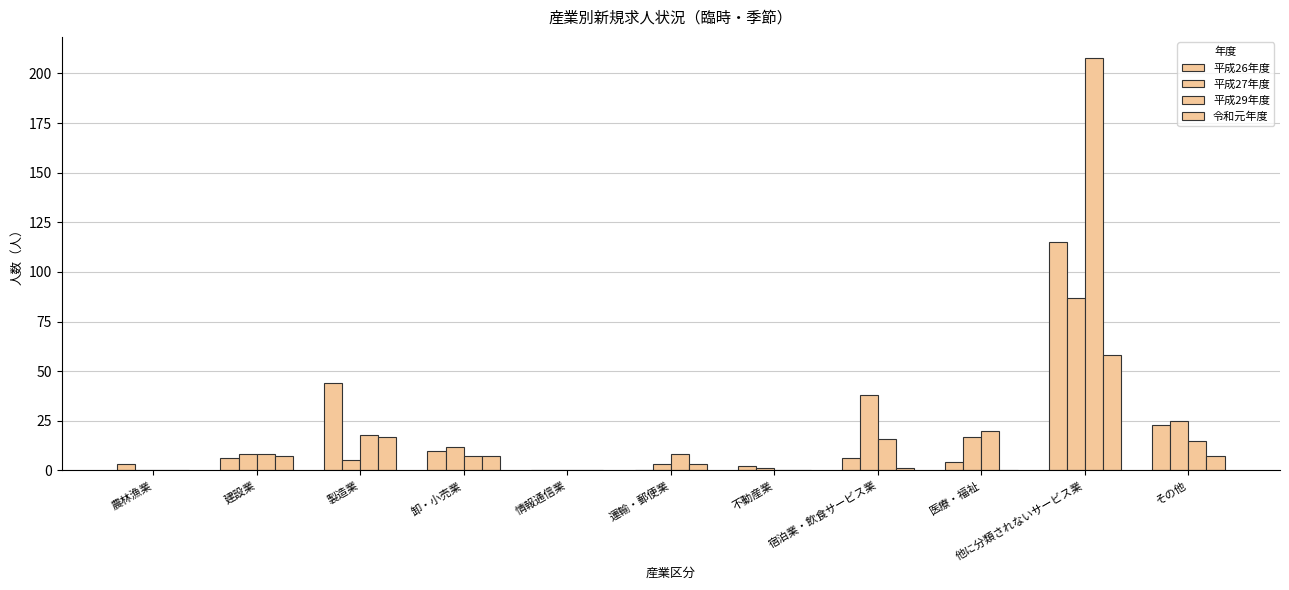

The value of 平成29年度 at 運輸・郵便業 is 8. True or false?

True